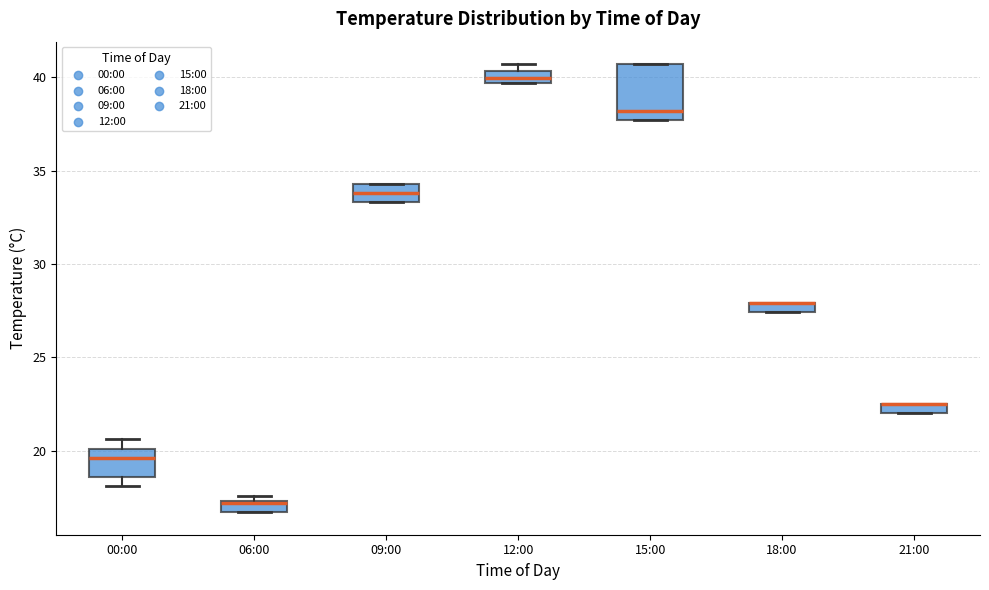

Comparing the boxes themselves (not the whiskers), which one is the tallest?

15:00